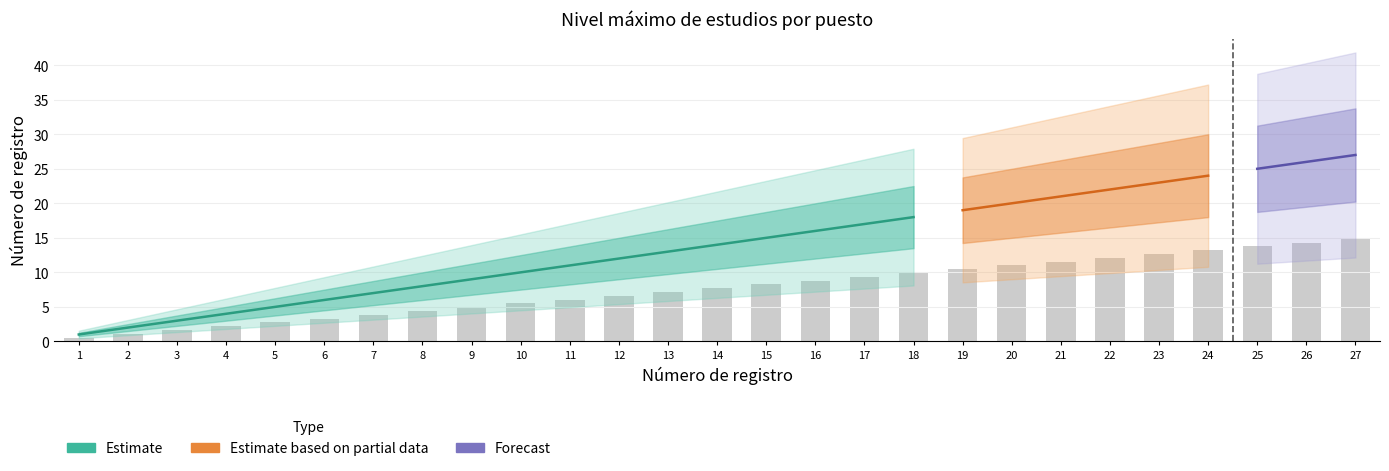

Which has a higher value, 25 or 21?

25